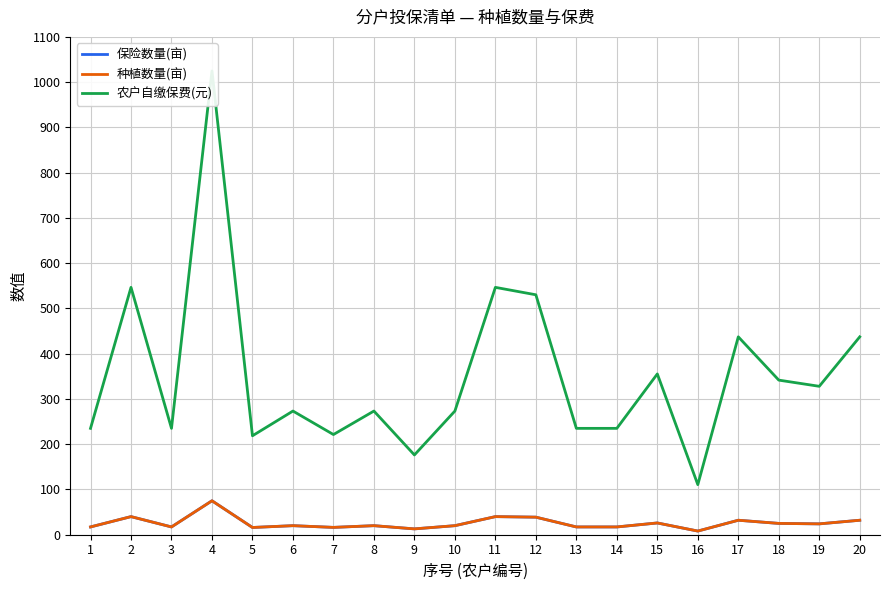

True or false: 农户自缴保费(元) has a value of 339.7 at 14.

False